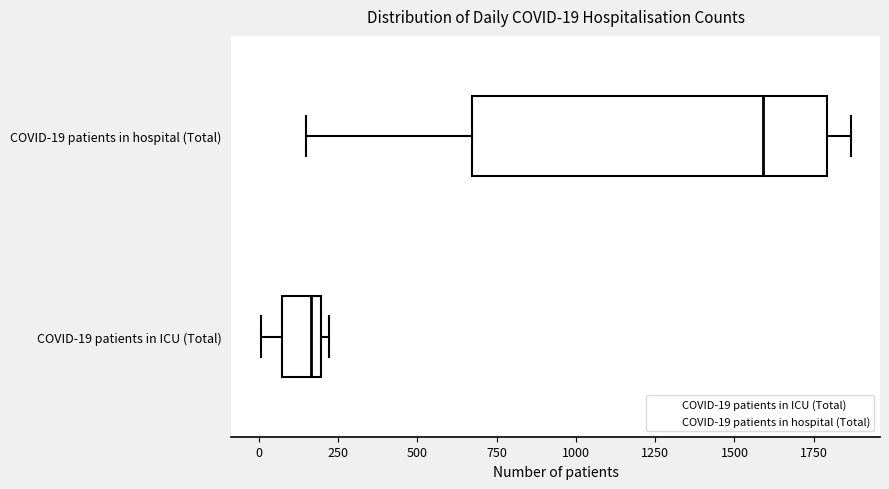

Which box has the furthest to the left median line?

COVID-19 patients in ICU (Total)